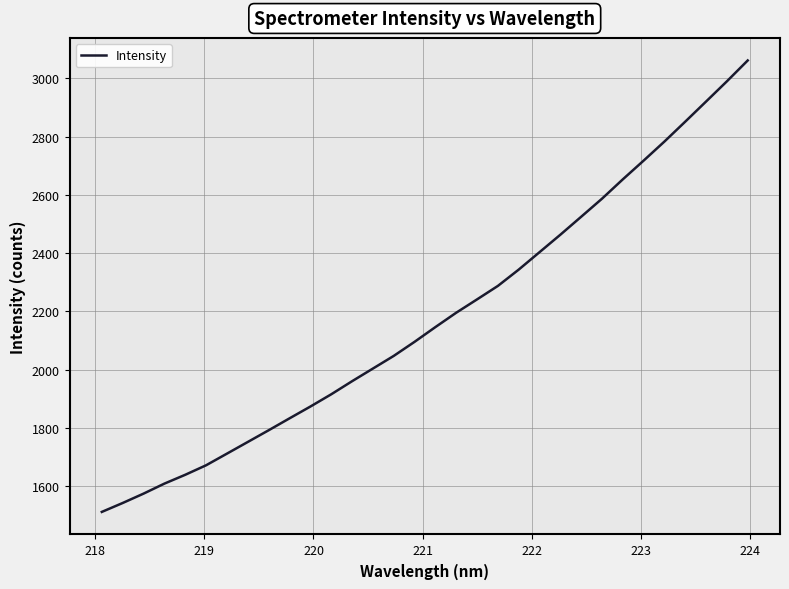

What is the difference between the maximum and minimum values?

1549.8